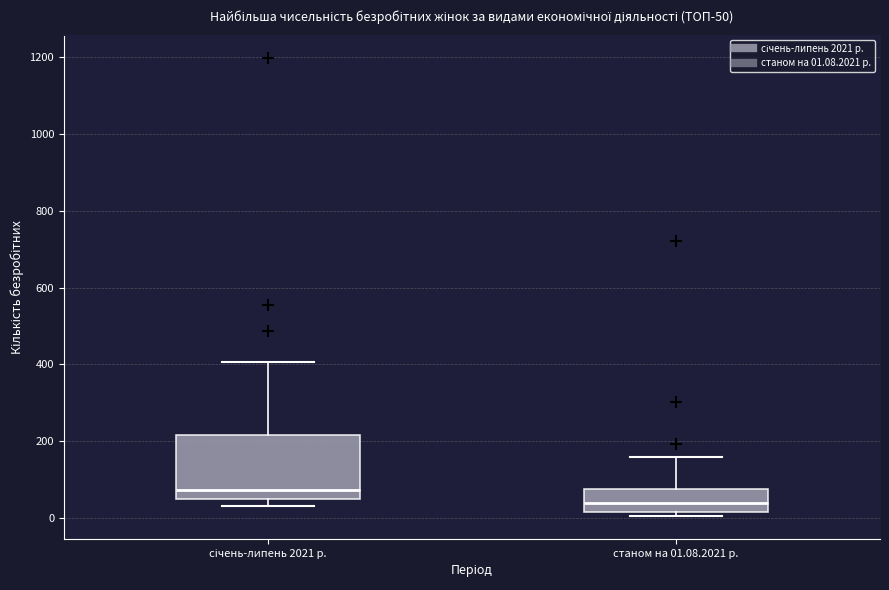

Which box is the tallest, from its lower edge to its upper edge?

січень-липень 2021 р.